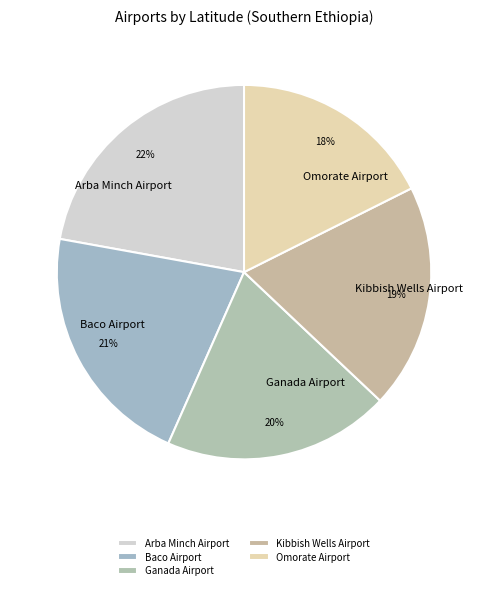

The Kibbish Wells Airport slice represents 8% of the pie. True or false?

False